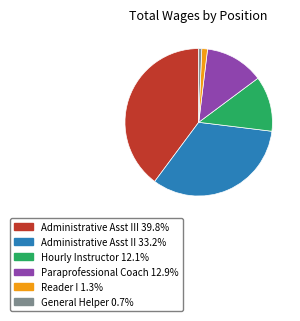

Is there a majority slice in this chart?

No